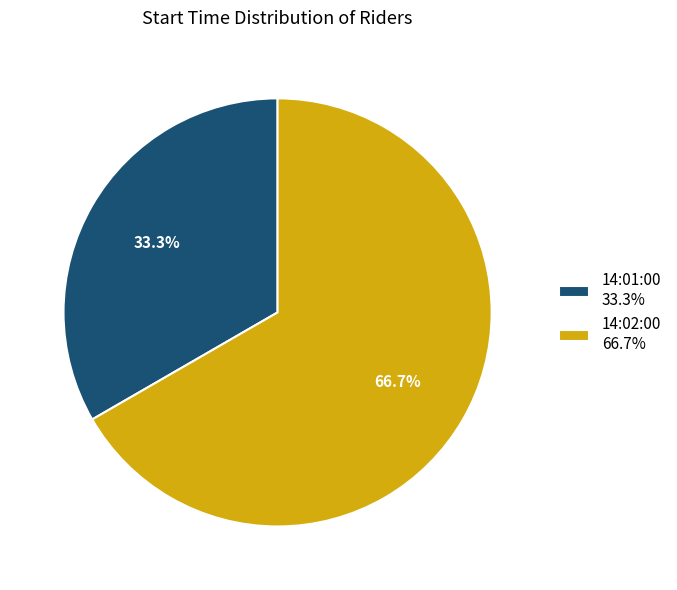

Which slice is the smallest?

14:01:00